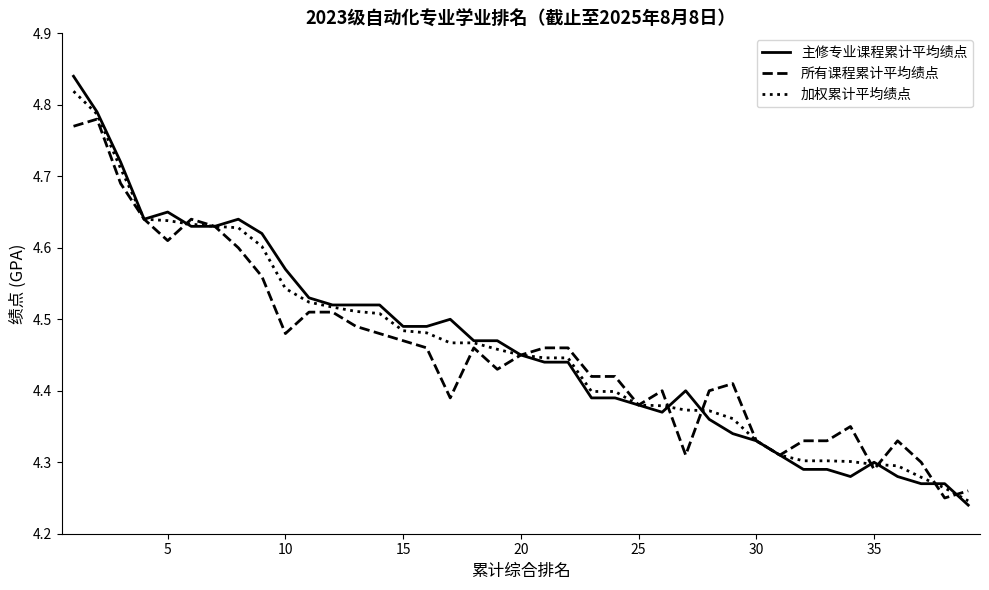

Reading left to right, what are all the values shown in this chart?

主修专业课程累计平均绩点: 4.8	4.8	4.7	4.6	4.7	4.6	4.6	4.6	4.6	4.6	4.5	4.5	4.5	4.5	4.5	4.5	4.5	4.5	4.5	4.5	4.4	4.4	4.4	4.4	4.4	4.4	4.4	4.4	4.3	4.3	4.3	4.3	4.3	4.3	4.3	4.3	4.3	4.3	4.2
所有课程累计平均绩点: 4.8	4.8	4.7	4.6	4.6	4.6	4.6	4.6	4.6	4.5	4.5	4.5	4.5	4.5	4.5	4.5	4.4	4.5	4.4	4.5	4.5	4.5	4.4	4.4	4.4	4.4	4.3	4.4	4.4	4.3	4.3	4.3	4.3	4.3	4.3	4.3	4.3	4.2	4.3
加权累计平均绩点: 4.8	4.8	4.7	4.6	4.6	4.6	4.6	4.6	4.6	4.5	4.5	4.5	4.5	4.5	4.5	4.5	4.5	4.5	4.5	4.5	4.4	4.4	4.4	4.4	4.4	4.4	4.4	4.4	4.4	4.3	4.3	4.3	4.3	4.3	4.3	4.3	4.3	4.3	4.2